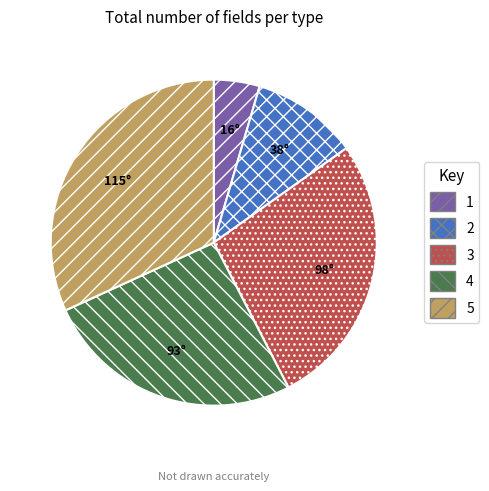

Does any single category account for the majority?

No